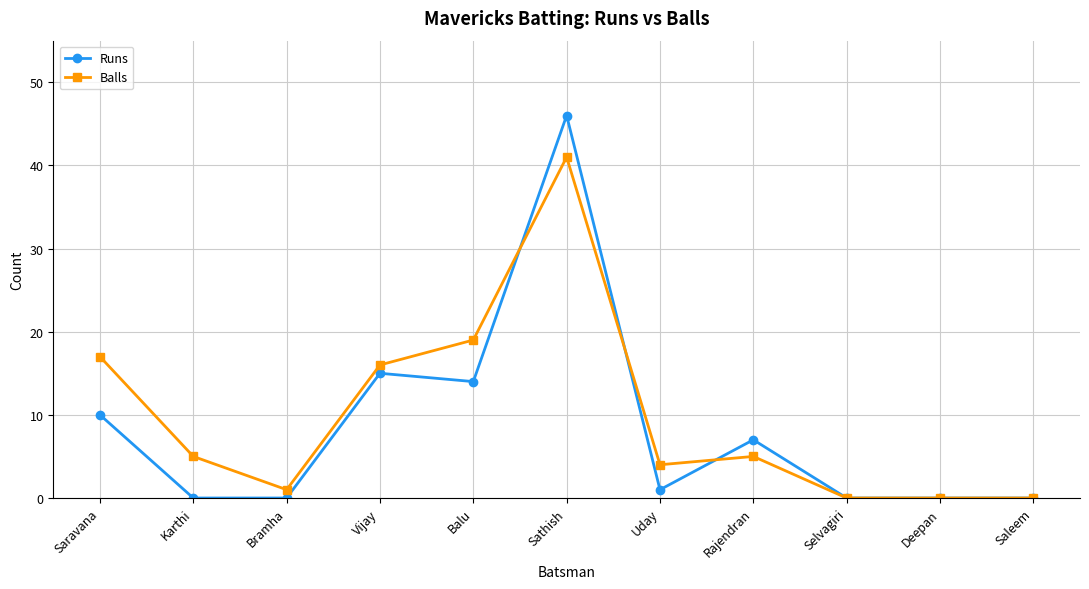

How many data points does each series have?

11